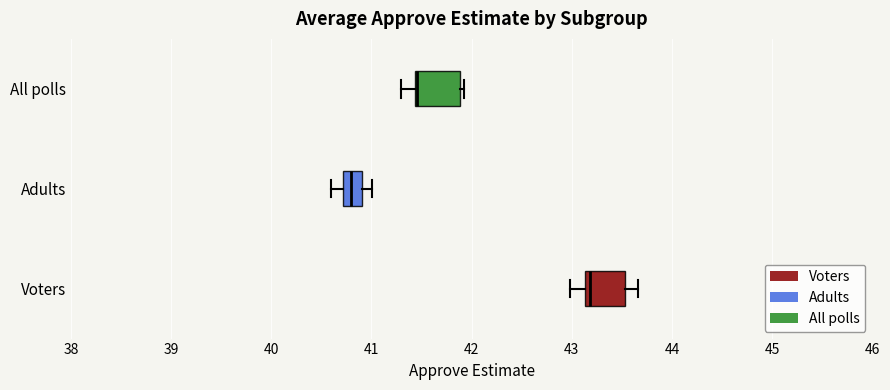

Where does the left whisker of the box for Voters end on the x-axis? The values are not printed on the chart, so give them approximately, as read against the axis.

43.0